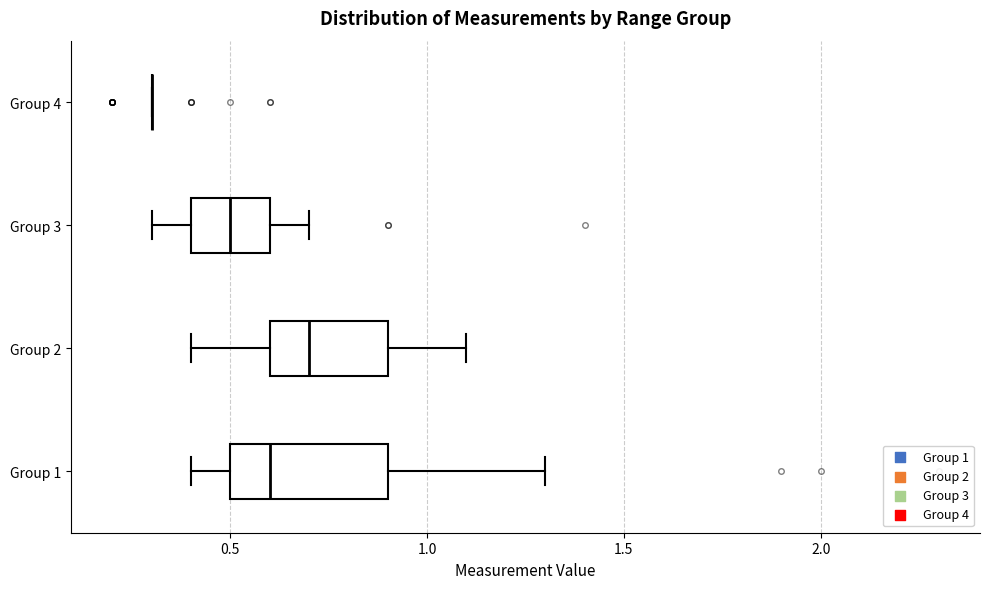

Where is the right edge of the box for Group 2 on the x-axis? The values are not printed on the chart, so give them approximately, as read against the axis.

0.9